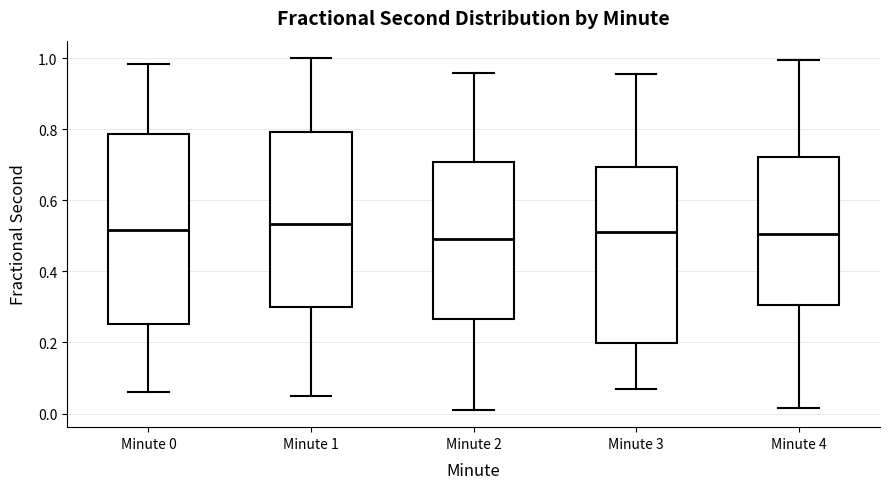

Reading left to right, transcribe this box plot: for each box, give where its median line is, the range the box spans, and where its two whiskers end, as read against the y-axis. The values are not printed on the chart, so give them approximately, as read against the axis.

Minute 0: median 0.52, box 0.26 to 0.78, whiskers 0.06 to 0.98
Minute 1: median 0.54, box 0.30 to 0.80, whiskers 0.04 to 1.00
Minute 2: median 0.50, box 0.26 to 0.70, whiskers 0.02 to 0.96
Minute 3: median 0.52, box 0.20 to 0.70, whiskers 0.08 to 0.96
Minute 4: median 0.50, box 0.30 to 0.72, whiskers 0.02 to 1.00